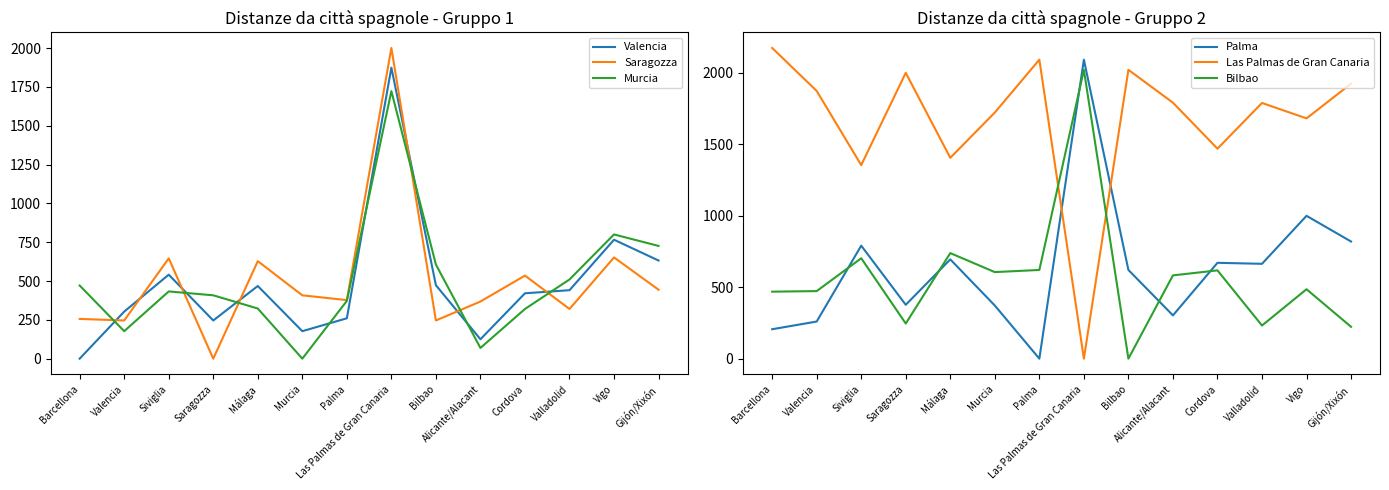

At which label does Palma first exceed 664?

Siviglia